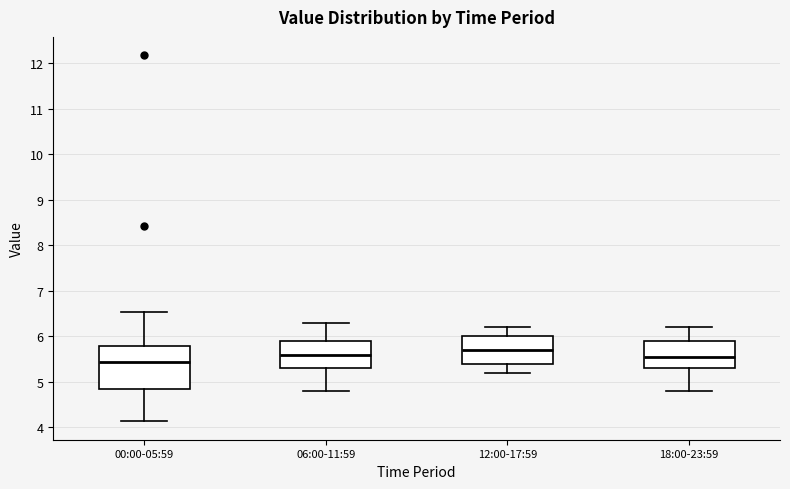

Reading left to right, read every box against the y-axis: the position of its median line, the range the box covers, and the ends of its whiskers. The values are not printed on the chart, so give them approximately, as read against the axis.

00:00-05:59: median 5.4, box 4.8 to 5.8, whiskers 4.1 to 6.5
06:00-11:59: median 5.6, box 5.3 to 5.9, whiskers 4.8 to 6.3
12:00-17:59: median 5.7, box 5.4 to 6.0, whiskers 5.2 to 6.2
18:00-23:59: median 5.6, box 5.3 to 5.9, whiskers 4.8 to 6.2